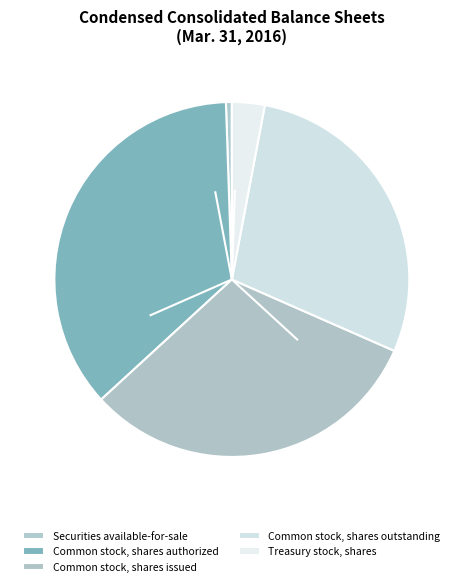

To the nearest percent, what is the average slice percentage?

20%